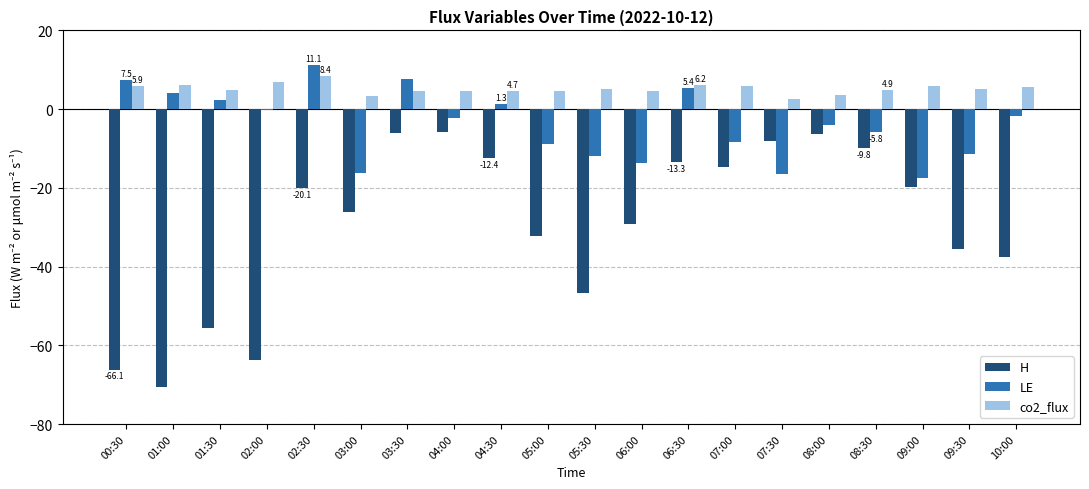

What is the maximum value shown in the chart?

11.1